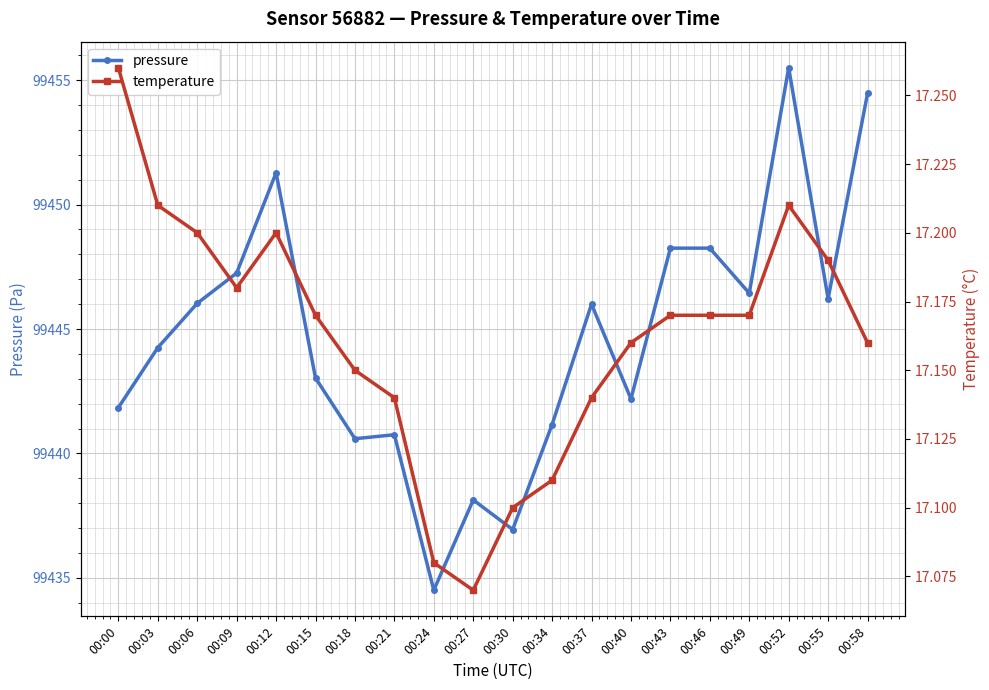

The value of pressure at 00:27 is 142025.3. True or false?

False